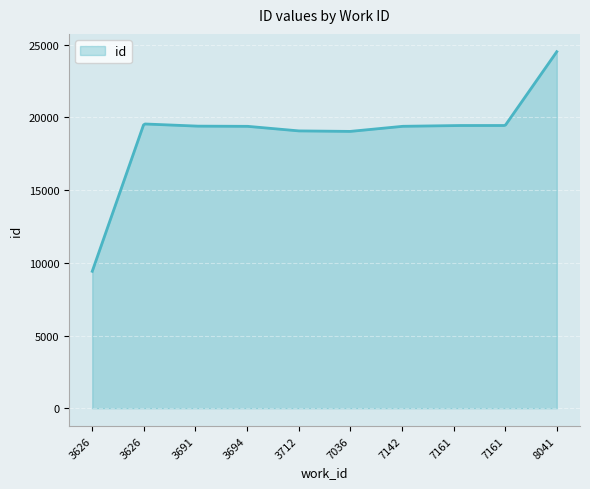

What is the difference between the maximum and minimum values?

15096.0